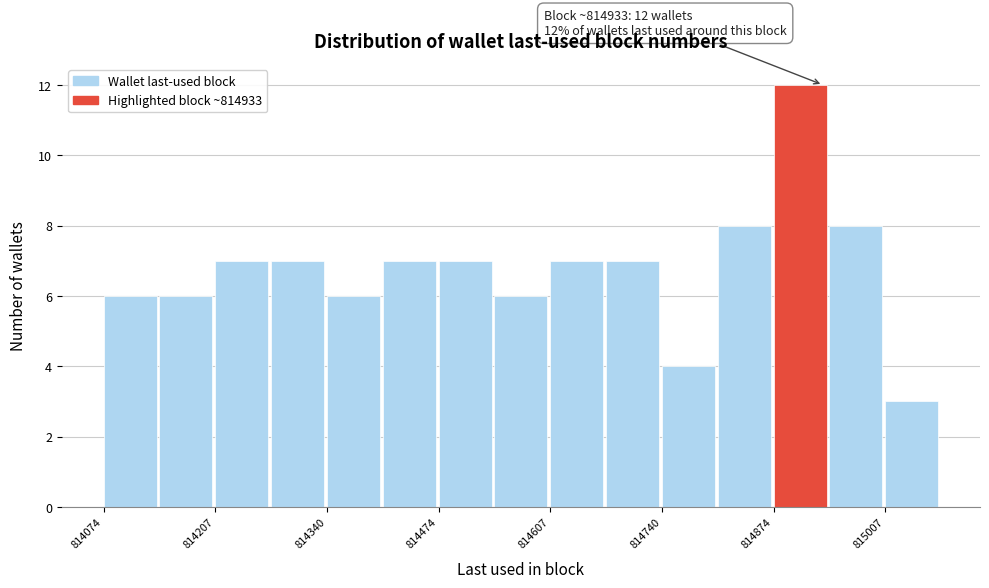

Read against the x-axis, roughly where is the centre of the tallest bar?

814900